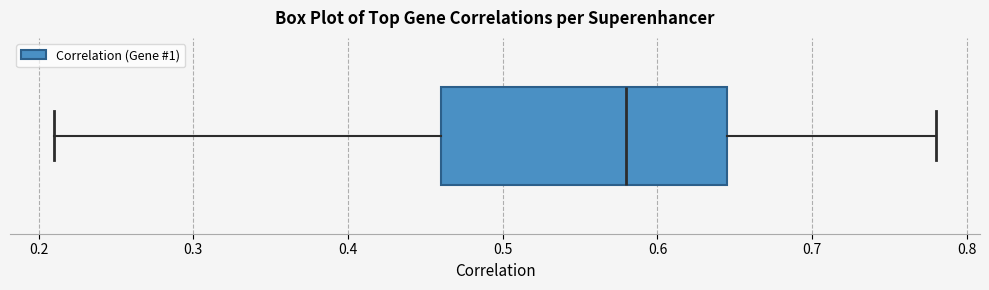

Transcribe this box plot: give where the median line is, the range the box spans, and where the two whiskers end, as read against the x-axis. The values are not printed on the chart, so give them approximately, as read against the axis.

median 0.58, box 0.46 to 0.65, whiskers 0.21 to 0.78